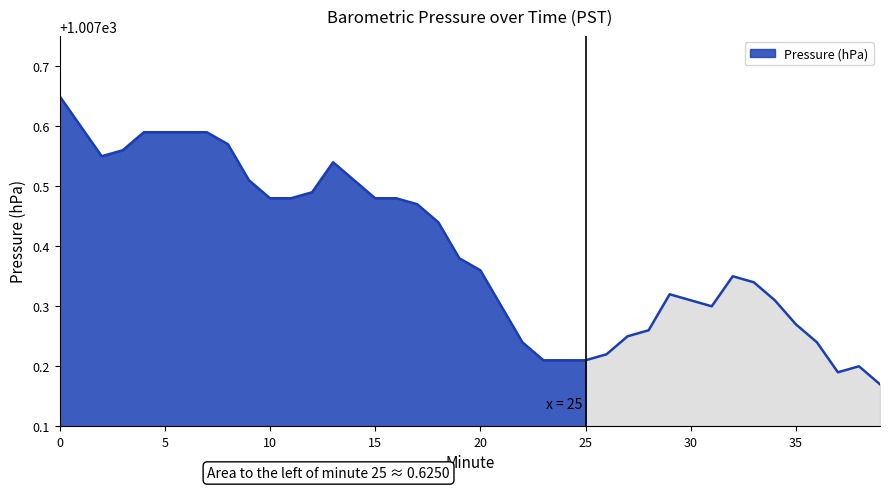

Where is the data nearest to the value 1007?

39